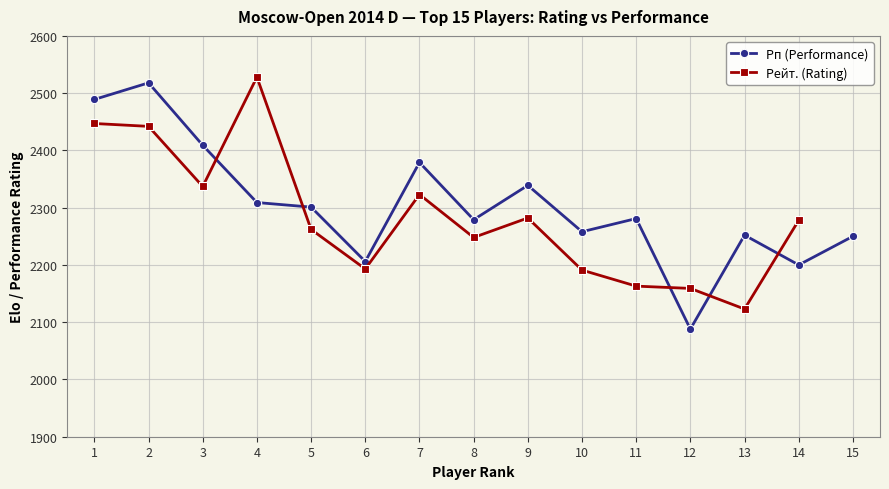

At which label is Рп (Performance) closest to 2303?

5